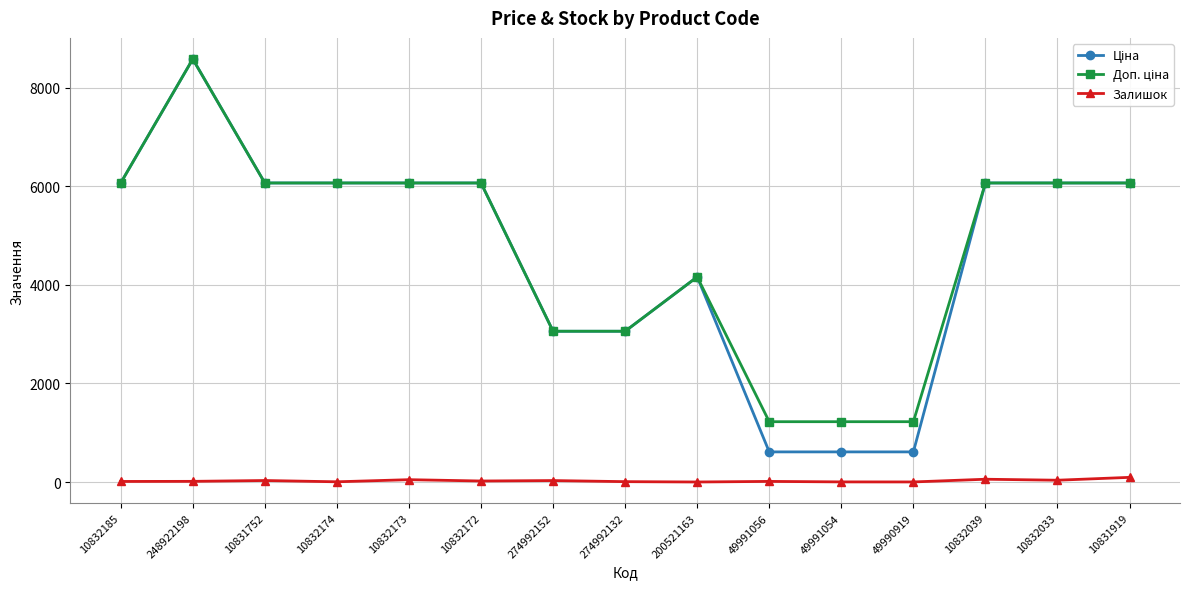

What is the minimum value shown in the chart?

2.0